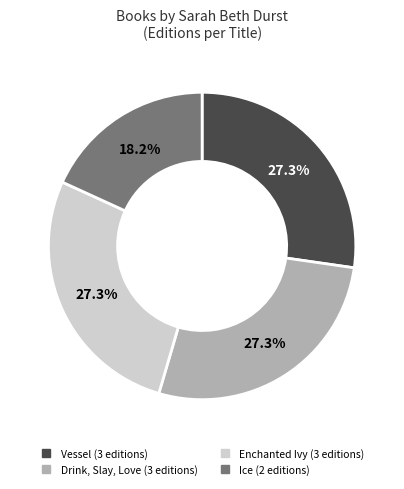

Which slice is the smallest?

Ice